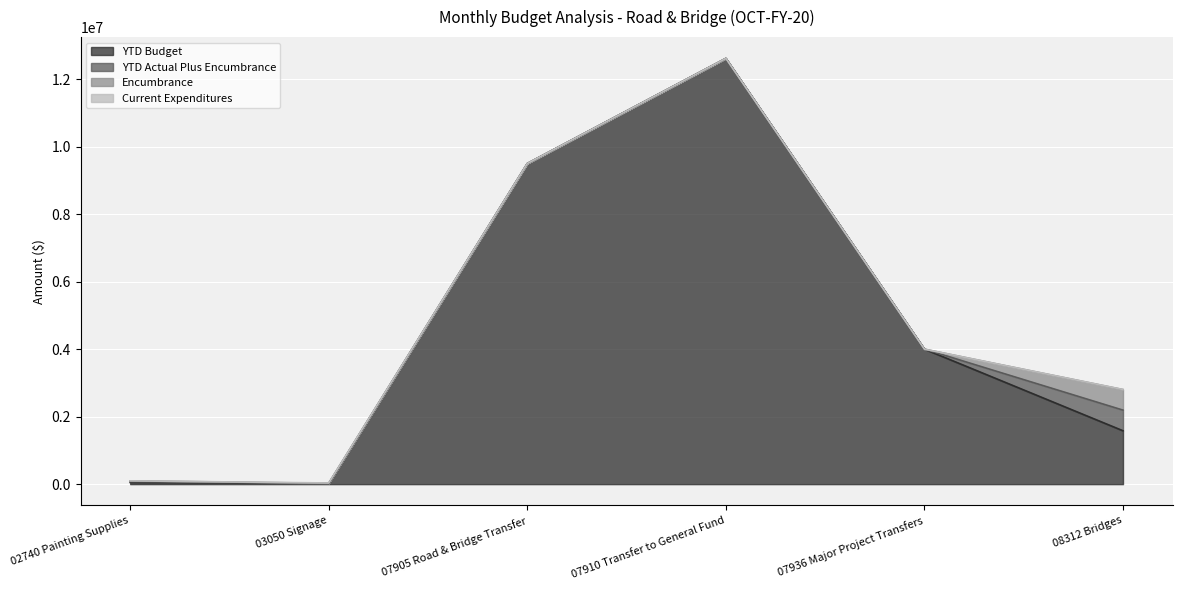

Where does the YTD Budget series first go above 4000000?

07905 Road & Bridge Transfer